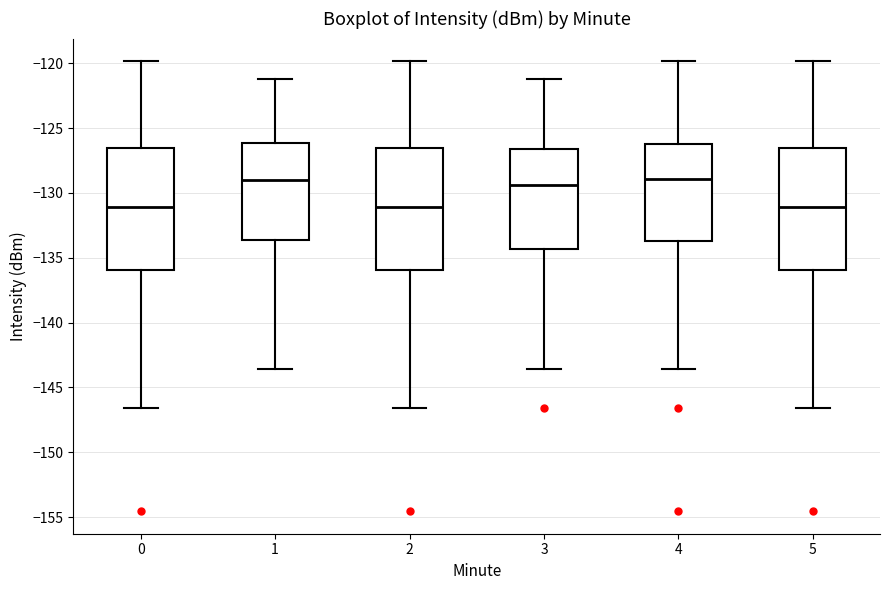

Where does the median line of the box at x = 5 sit on the y-axis? The values are not printed on the chart, so give them approximately, as read against the axis.

-131.0